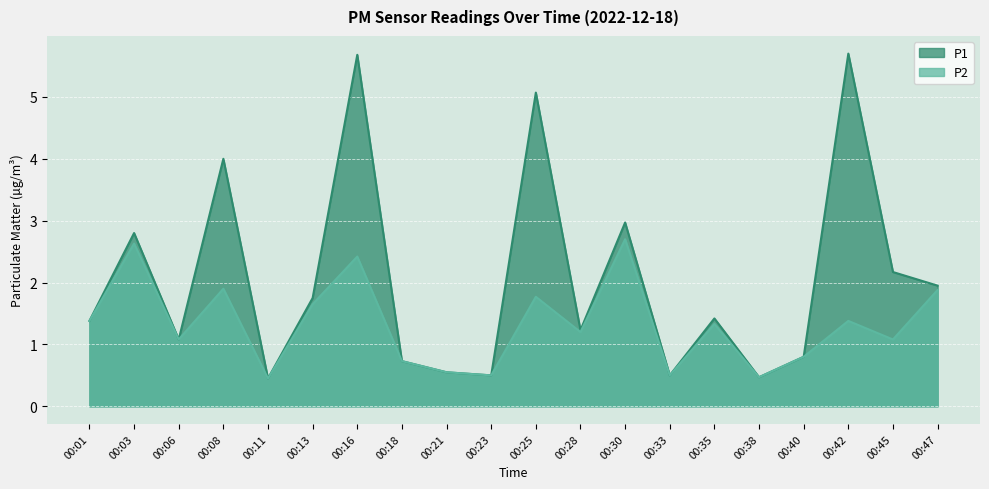

What is the value of the P1 point at the 10th from the left?

0.5